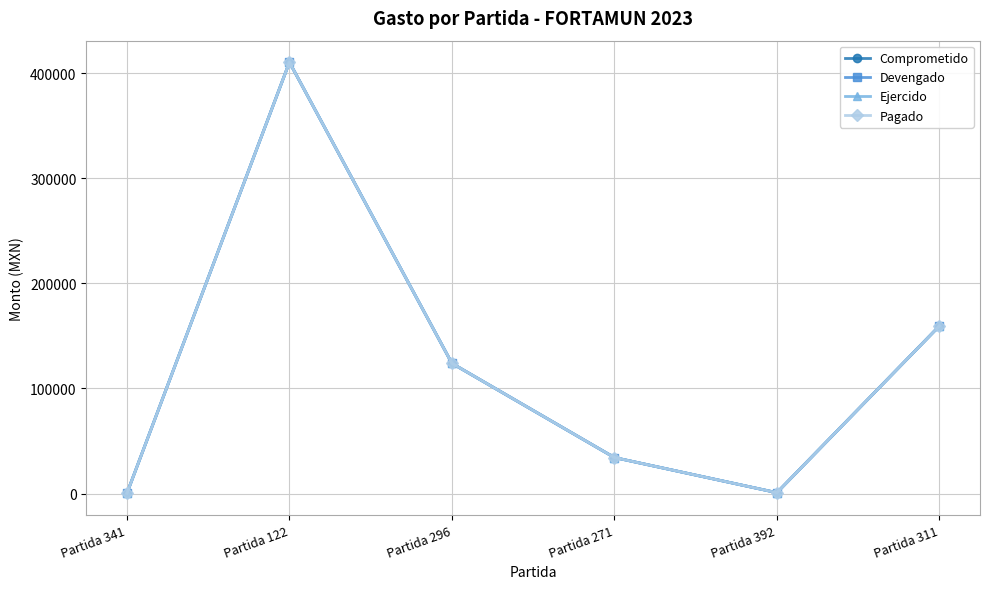

How many data points in Devengado are above 123936?

3